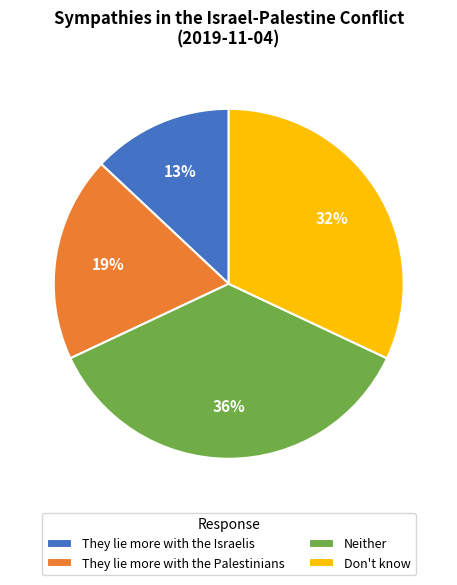

To the nearest percent, what is the combined percentage of They lie more with the Palestinians and They lie more with the Israelis?

32%